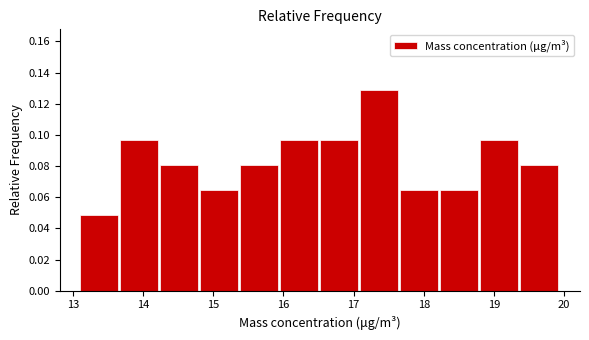

What is the height of the bar covering 18.80 to 19.37 on the x-axis? Neither the bar edges nor the heights are printed on the chart, so give them approximately, as read against the axes.

0.096